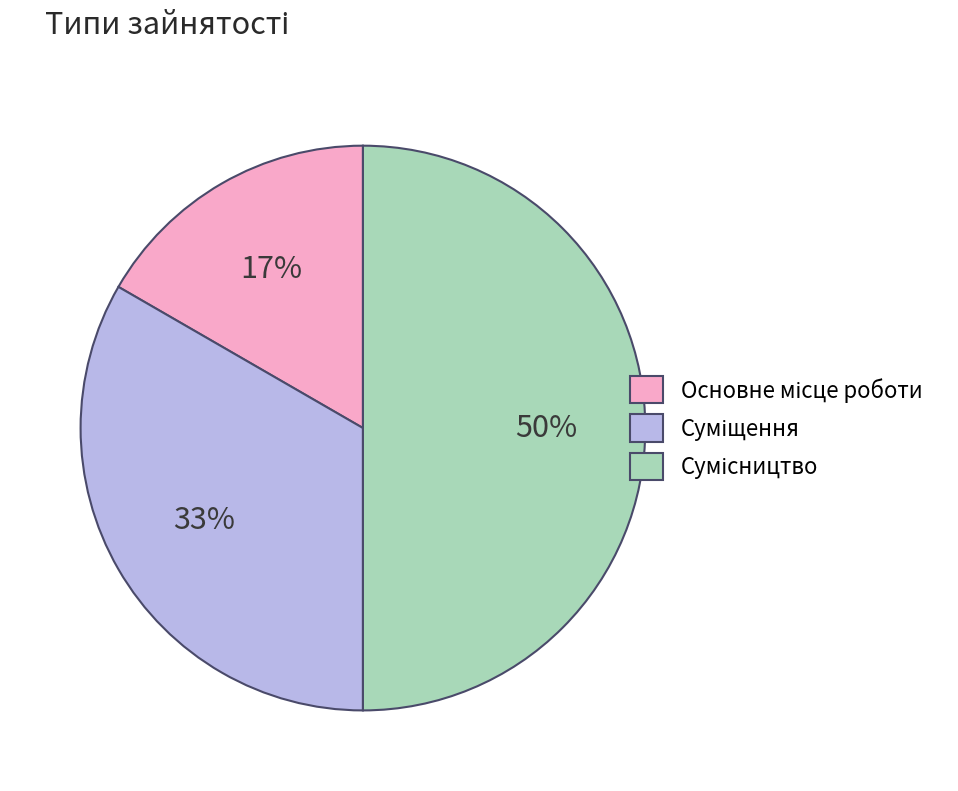

To the nearest percent, what is the difference between the largest and smallest slice percentages?

33%